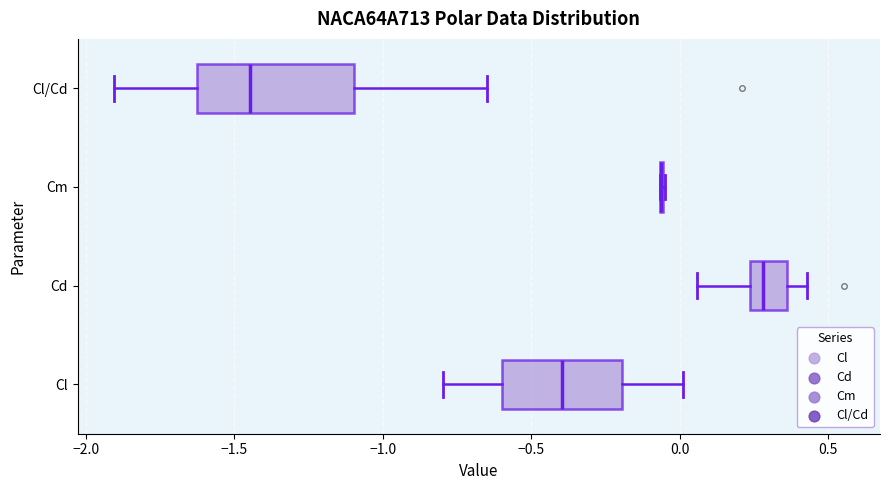

Reading bottom to top, transcribe this box plot: for each box, give where its median line is, the range the box spans, and where its two whiskers end, as read against the x-axis. The values are not printed on the chart, so give them approximately, as read against the axis.

Cl: median -0.40, box -0.60 to -0.20, whiskers -0.80 to 0.00
Cd: median 0.30, box 0.25 to 0.35, whiskers 0.05 to 0.45
Cm: box collapsed to a line at -0.05, whiskers -0.05 to -0.05
Cl/Cd: median -1.45, box -1.65 to -1.10, whiskers -1.90 to -0.65